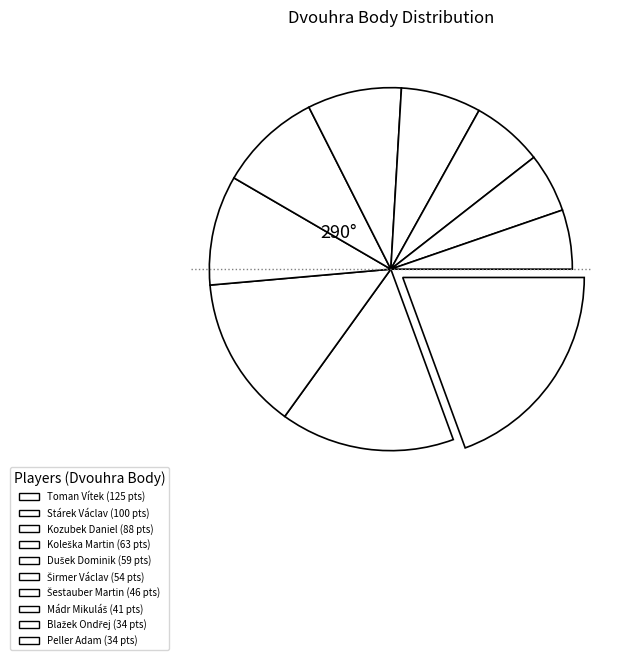

How many segments does this pie chart have?

10